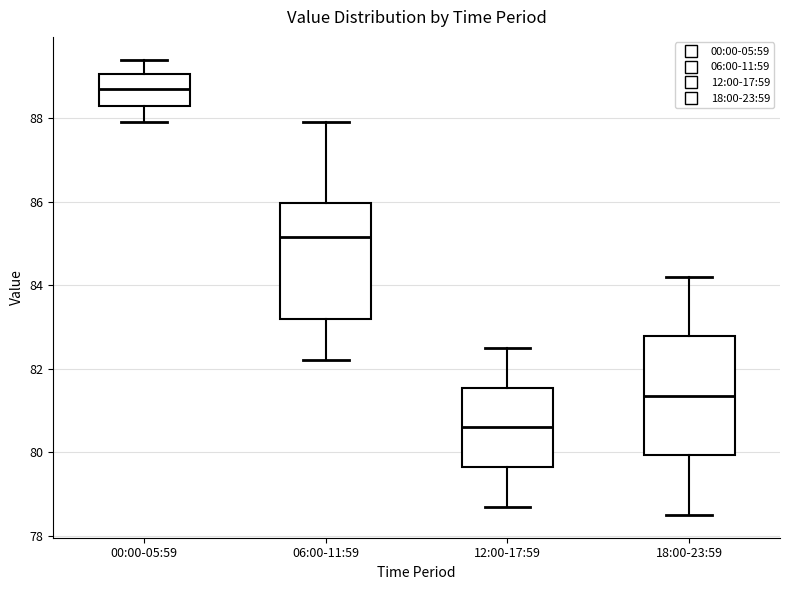

Reading left to right, read every box against the y-axis: the position of its median line, the range the box covers, and the ends of its whiskers. The values are not printed on the chart, so give them approximately, as read against the axis.

00:00-05:59: median 88.8, box 88.4 to 89.0, whiskers 88.0 to 89.4
06:00-11:59: median 85.2, box 83.2 to 86.0, whiskers 82.2 to 88.0
12:00-17:59: median 80.6, box 79.6 to 81.6, whiskers 78.8 to 82.6
18:00-23:59: median 81.4, box 80.0 to 82.8, whiskers 78.6 to 84.2